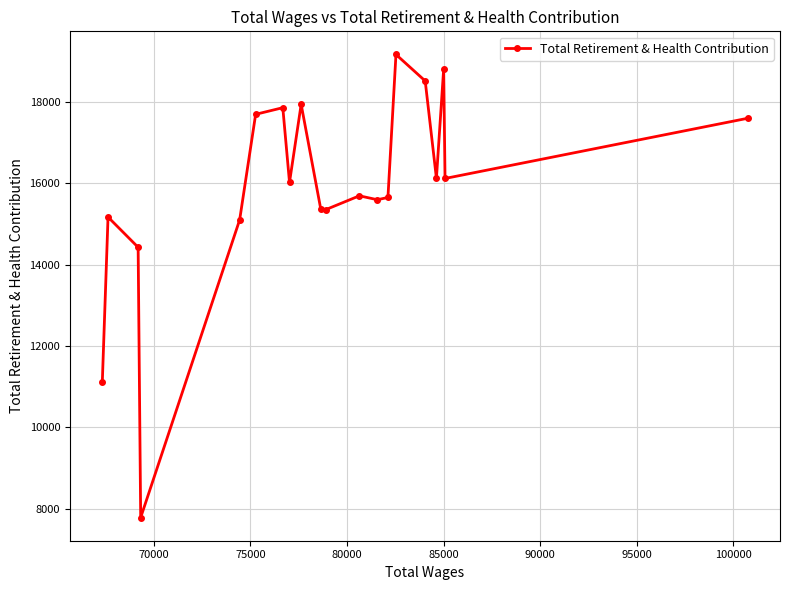

What is the average value?

15851